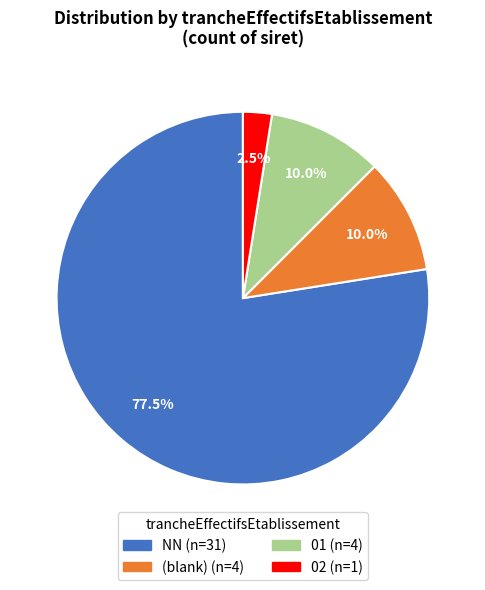

Count the number of slices in the pie.

4